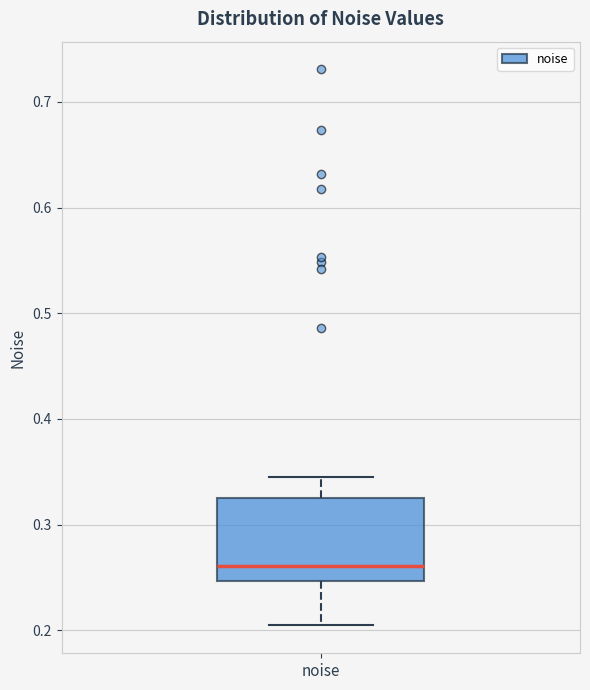

Read this box plot against the y-axis: the position of the median line, the range covered by the box, and the ends of both whiskers. The values are not printed on the chart, so give them approximately, as read against the axis.

median 0.26, box 0.25 to 0.32, whiskers 0.20 to 0.35